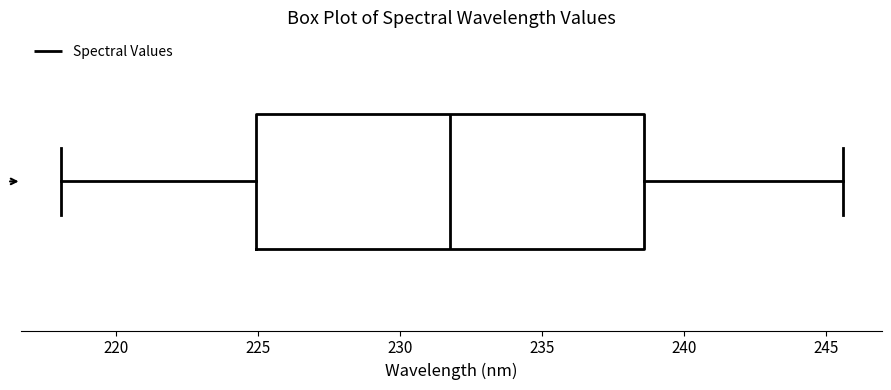

Read this box plot against the x-axis: the position of the median line, the range covered by the box, and the ends of both whiskers. The values are not printed on the chart, so give them approximately, as read against the axis.

median 232.0, box 225.0 to 238.5, whiskers 218.0 to 245.5